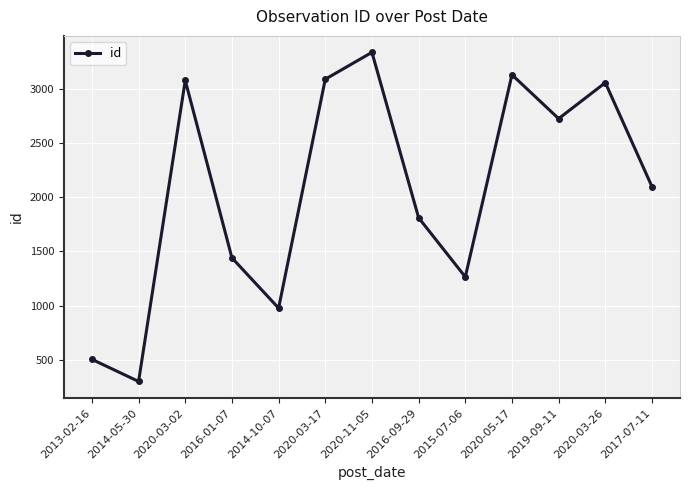

What is the label of the 8th point from the left?

2016-09-29